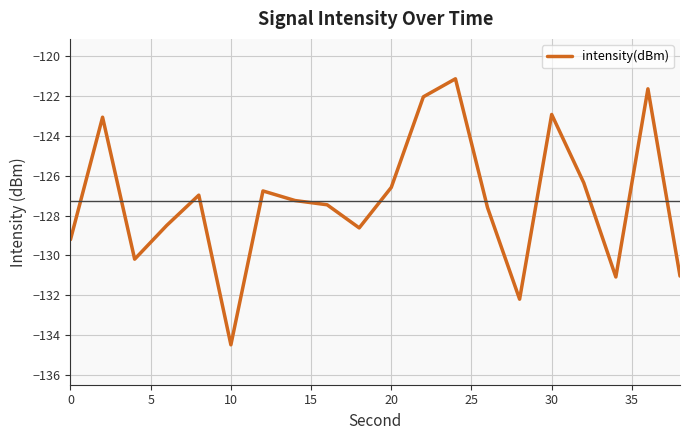

What is the difference between the second highest and second lowest values?

10.6